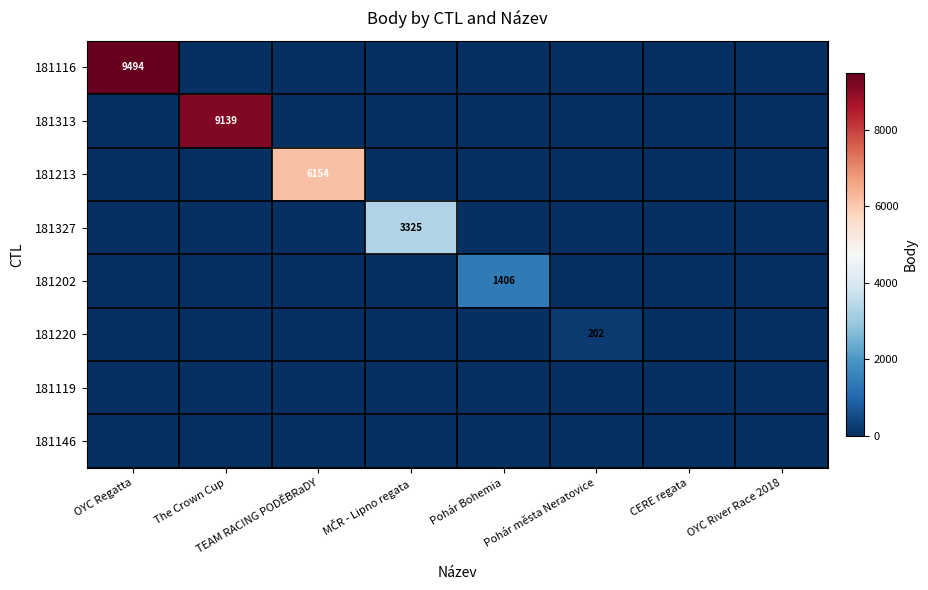

The value of 181202 at Pohár Bohemia is 1406. True or false?

True